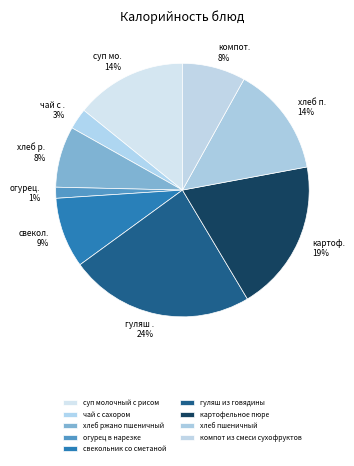

What percentage is the хлеб пшеничный slice, to the nearest percent?

14%